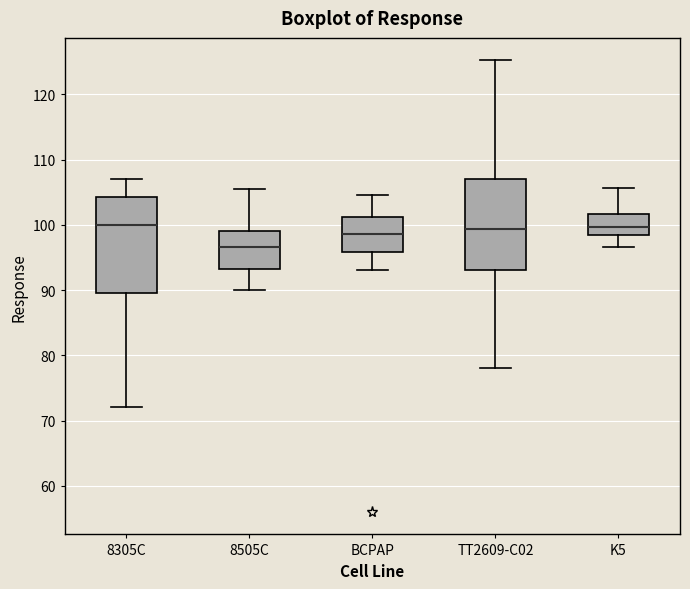

Which box has the lowest median line?

8505C